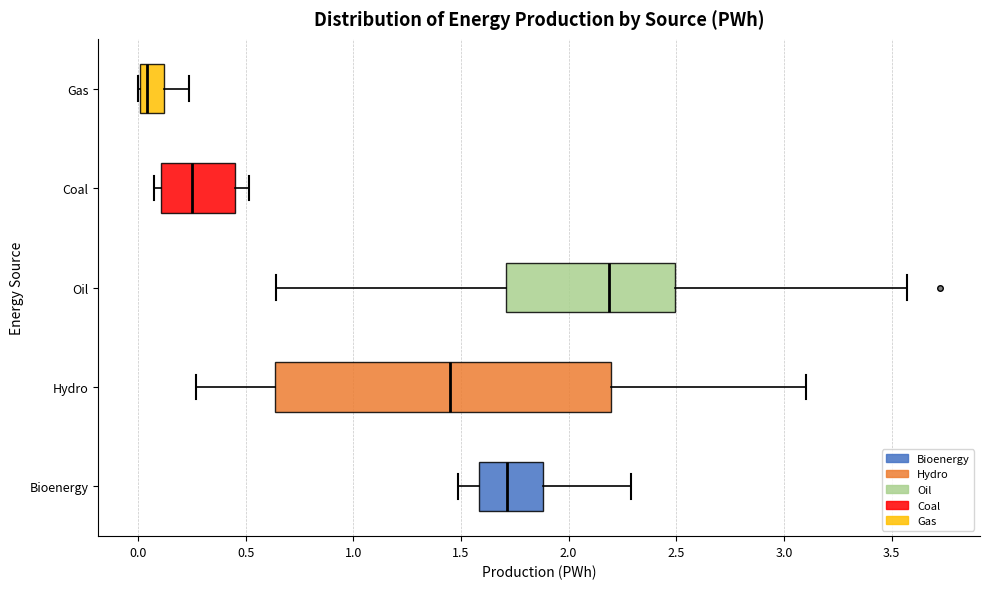

Reading bottom to top, transcribe this box plot: for each box, give where its median line is, the range the box spans, and where its two whiskers end, as read against the x-axis. The values are not printed on the chart, so give them approximately, as read against the axis.

Bioenergy: median 1.70, box 1.60 to 1.90, whiskers 1.50 to 2.30
Hydro: median 1.45, box 0.65 to 2.20, whiskers 0.25 to 3.10
Oil: median 2.20, box 1.70 to 2.50, whiskers 0.65 to 3.55
Coal: median 0.25, box 0.10 to 0.45, whiskers 0.05 to 0.50
Gas: median 0.05, box 0.00 to 0.10, whiskers 0.00 to 0.25